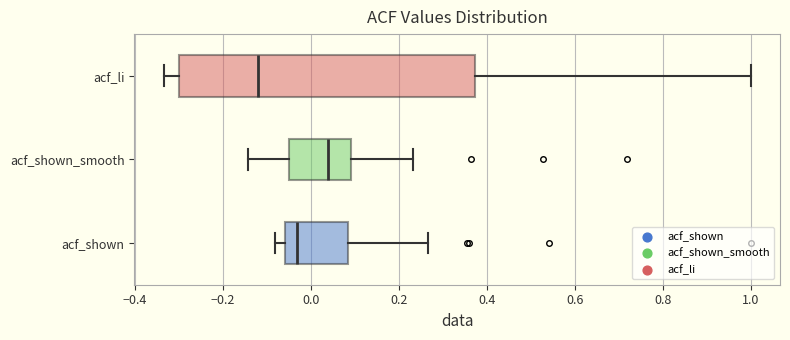

Which box is the widest, from its left edge to its right edge?

acf_li